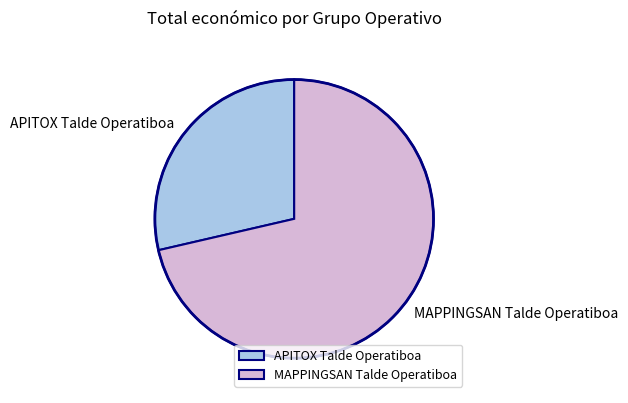

Does APITOX Talde Operatiboa account for over 50% of the chart?

No